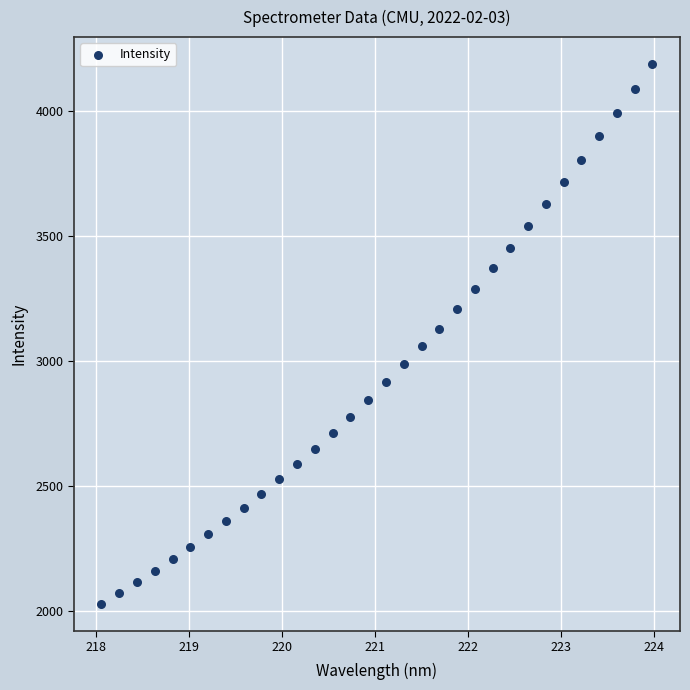

What is the range of Y values (max minus min)?

2160.3